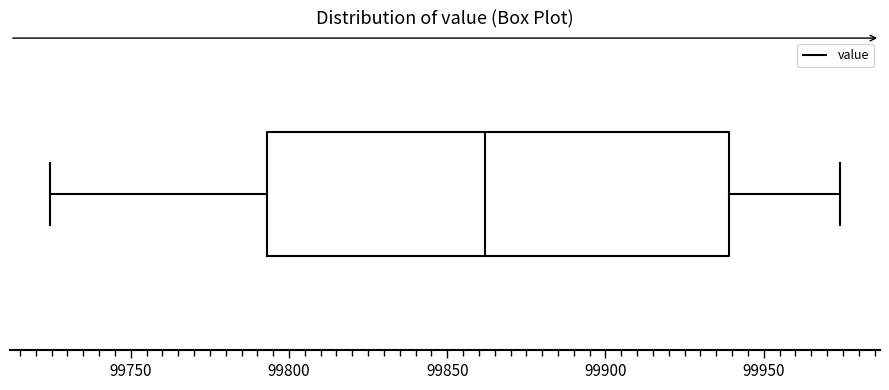

Where does the median line of the box sit on the x-axis? The values are not printed on the chart, so give them approximately, as read against the axis.

99860